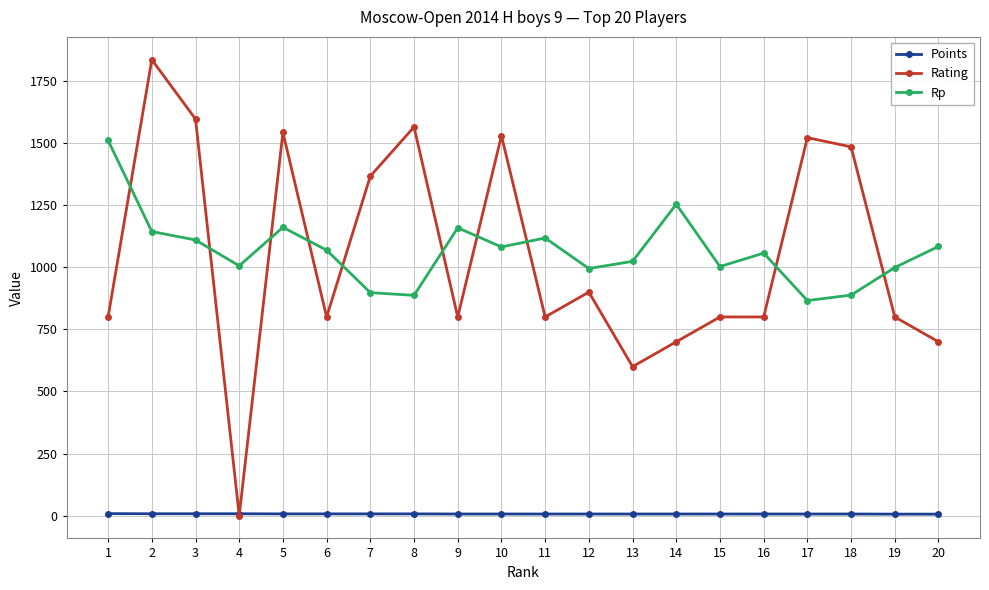

How many lines are shown in the chart?

3